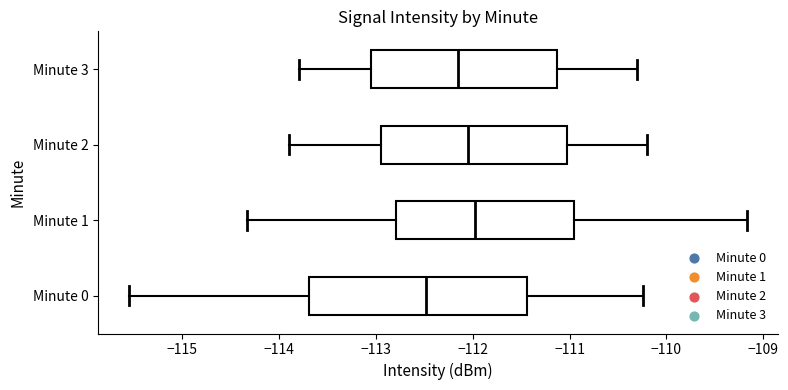

Which box's median line is the furthest to the left?

Minute 0